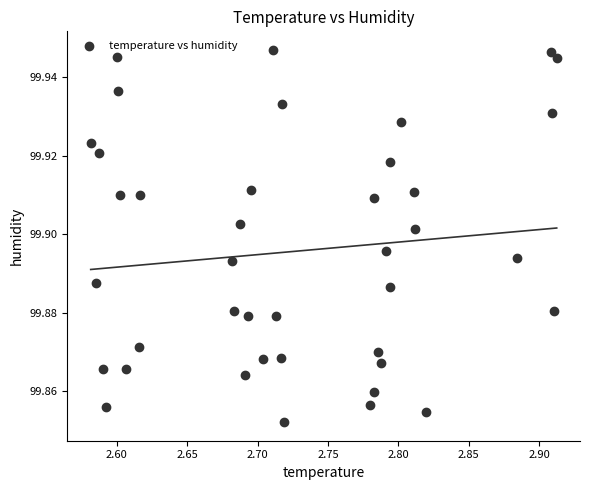

What is the range of X values (max minus min)?

0.3